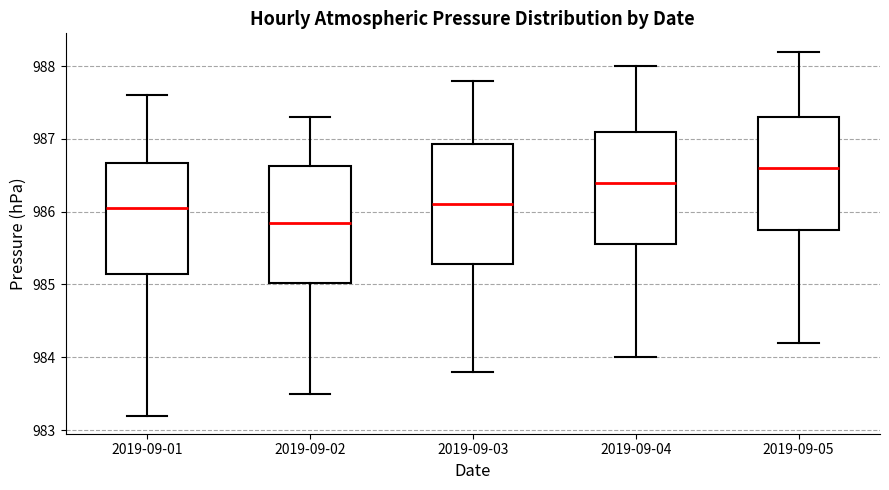

Reading left to right, transcribe this box plot: for each box, give where its median line is, the range the box spans, and where its two whiskers end, as read against the y-axis. The values are not printed on the chart, so give them approximately, as read against the axis.

2019-09-01: median 986.1, box 985.2 to 986.7, whiskers 983.2 to 987.6
2019-09-02: median 985.9, box 985.0 to 986.6, whiskers 983.5 to 987.3
2019-09-03: median 986.1, box 985.3 to 986.9, whiskers 983.8 to 987.8
2019-09-04: median 986.4, box 985.6 to 987.1, whiskers 984.0 to 988.0
2019-09-05: median 986.6, box 985.8 to 987.3, whiskers 984.2 to 988.2